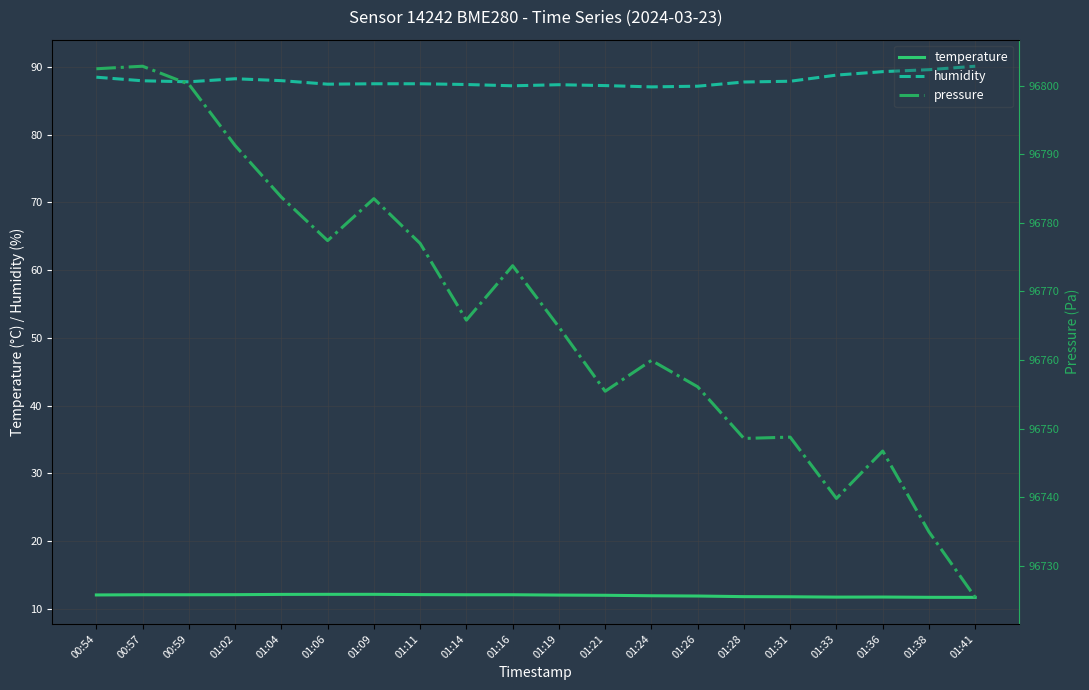

At which category is the sum across all series the highest?

00:54